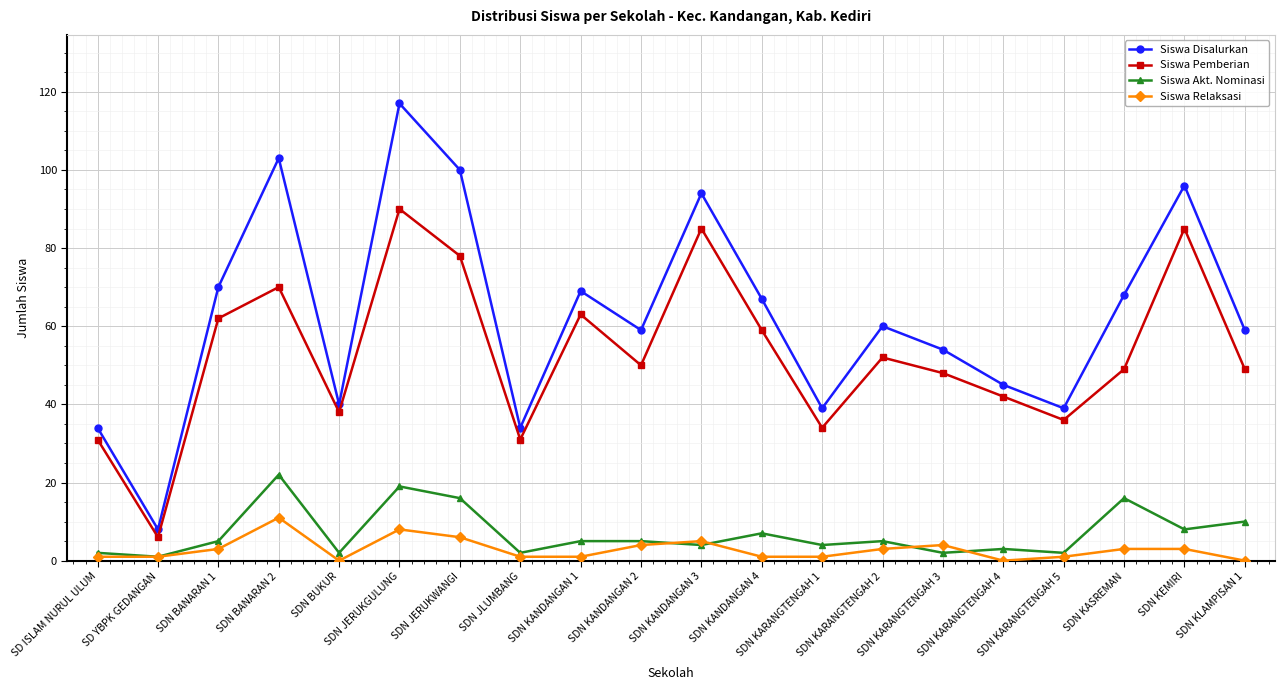

Reading left to right, what are all the values shown in this chart?

Siswa Disalurkan: SD ISLAM NURUL ULUM=34	SD YBPK GEDANGAN=8	SDN BANARAN 1=70	SDN BANARAN 2=103	SDN BUKUR=40	SDN JERUKGULUNG=117	SDN JERUKWANGI=100	SDN JLUMBANG=34	SDN KANDANGAN 1=69	SDN KANDANGAN 2=59	SDN KANDANGAN 3=94	SDN KANDANGAN 4=67	SDN KARANGTENGAH 1=39	SDN KARANGTENGAH 2=60	SDN KARANGTENGAH 3=54	SDN KARANGTENGAH 4=45	SDN KARANGTENGAH 5=39	SDN KASREMAN=68	SDN KEMIRI=96	SDN KLAMPISAN 1=59
Siswa Pemberian: SD ISLAM NURUL ULUM=31	SD YBPK GEDANGAN=6	SDN BANARAN 1=62	SDN BANARAN 2=70	SDN BUKUR=38	SDN JERUKGULUNG=90	SDN JERUKWANGI=78	SDN JLUMBANG=31	SDN KANDANGAN 1=63	SDN KANDANGAN 2=50	SDN KANDANGAN 3=85	SDN KANDANGAN 4=59	SDN KARANGTENGAH 1=34	SDN KARANGTENGAH 2=52	SDN KARANGTENGAH 3=48	SDN KARANGTENGAH 4=42	SDN KARANGTENGAH 5=36	SDN KASREMAN=49	SDN KEMIRI=85	SDN KLAMPISAN 1=49
Siswa Akt. Nominasi: SD ISLAM NURUL ULUM=2	SD YBPK GEDANGAN=1	SDN BANARAN 1=5	SDN BANARAN 2=22	SDN BUKUR=2	SDN JERUKGULUNG=19	SDN JERUKWANGI=16	SDN JLUMBANG=2	SDN KANDANGAN 1=5	SDN KANDANGAN 2=5	SDN KANDANGAN 3=4	SDN KANDANGAN 4=7	SDN KARANGTENGAH 1=4	SDN KARANGTENGAH 2=5	SDN KARANGTENGAH 3=2	SDN KARANGTENGAH 4=3	SDN KARANGTENGAH 5=2	SDN KASREMAN=16	SDN KEMIRI=8	SDN KLAMPISAN 1=10
Siswa Relaksasi: SD ISLAM NURUL ULUM=1	SD YBPK GEDANGAN=1	SDN BANARAN 1=3	SDN BANARAN 2=11	SDN BUKUR=0	SDN JERUKGULUNG=8	SDN JERUKWANGI=6	SDN JLUMBANG=1	SDN KANDANGAN 1=1	SDN KANDANGAN 2=4	SDN KANDANGAN 3=5	SDN KANDANGAN 4=1	SDN KARANGTENGAH 1=1	SDN KARANGTENGAH 2=3	SDN KARANGTENGAH 3=4	SDN KARANGTENGAH 4=0	SDN KARANGTENGAH 5=1	SDN KASREMAN=3	SDN KEMIRI=3	SDN KLAMPISAN 1=0